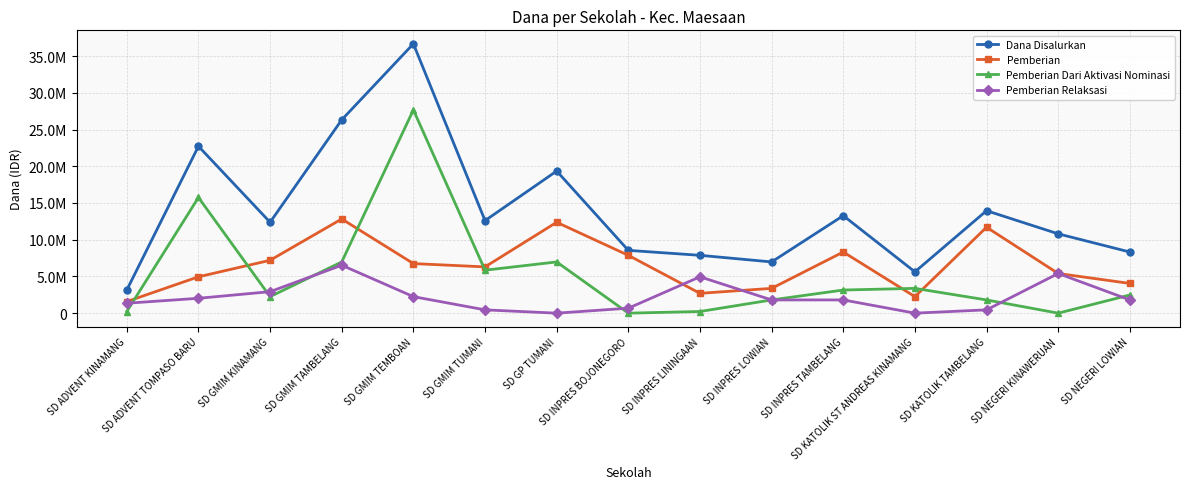

Does the chart have visible grid lines?

Yes